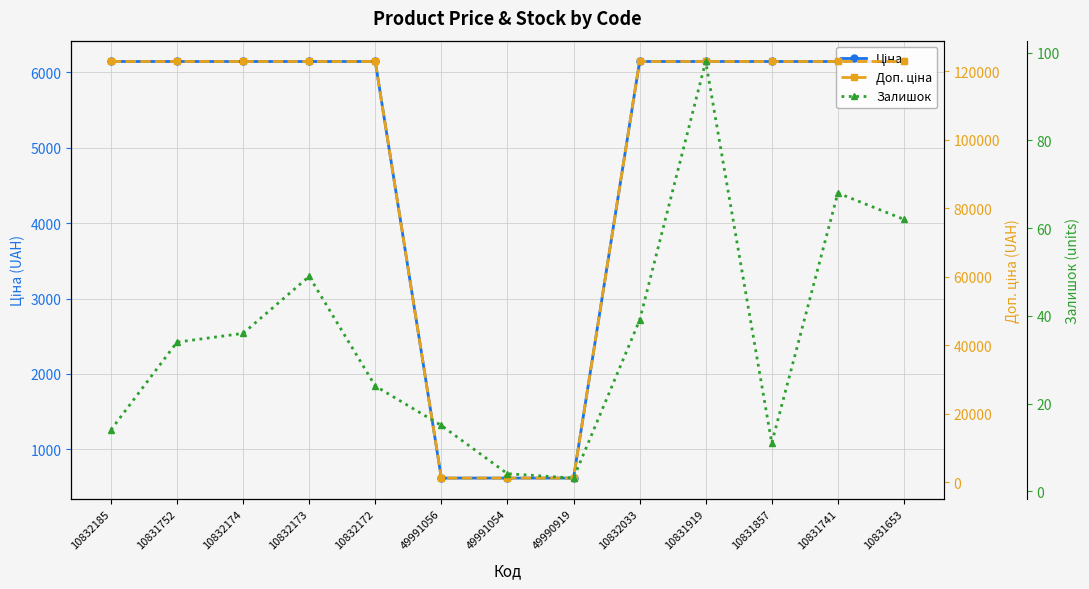

At which label does Залишок first exceed 34?

10832174